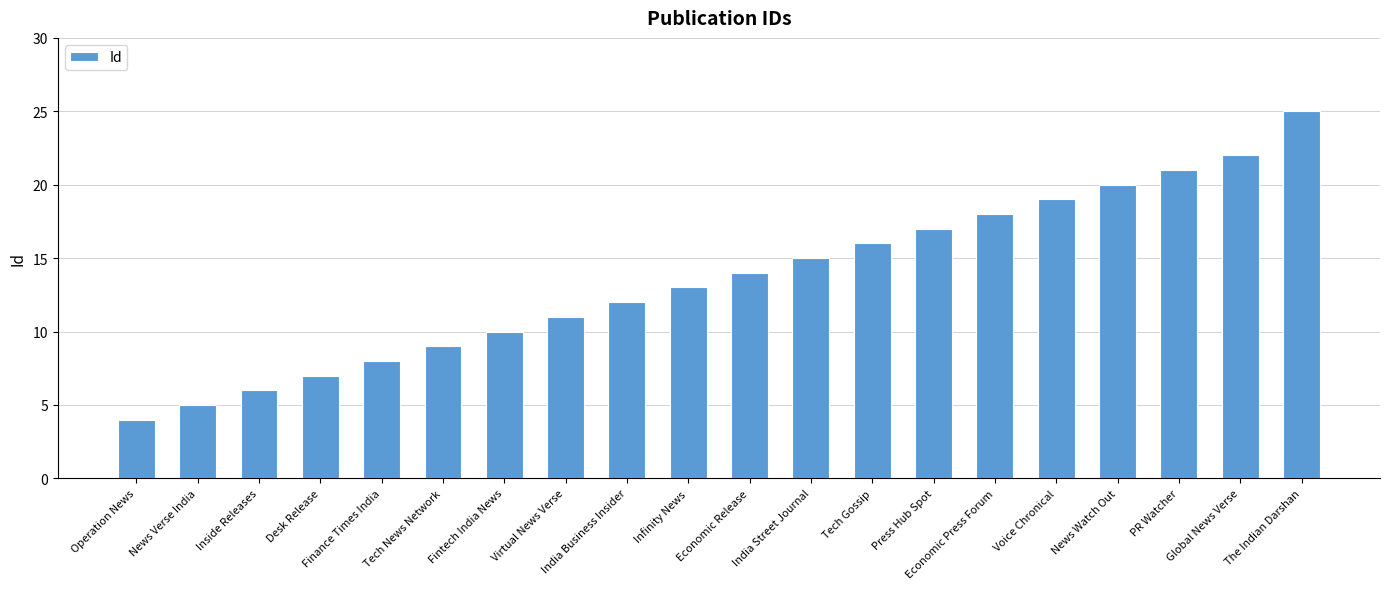

What is the label of the 11th bar from the left?

Economic Release